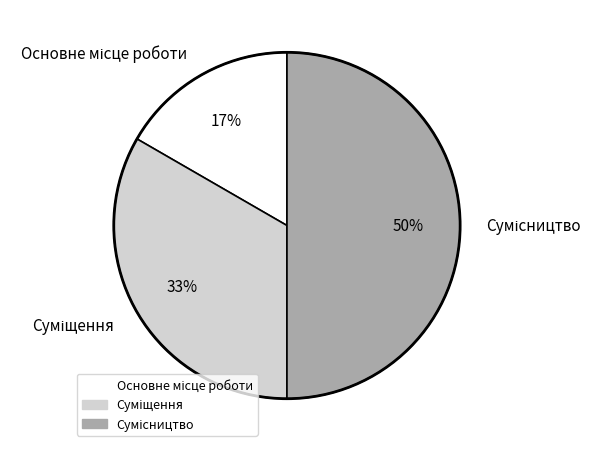

To the nearest percent, what is the average slice percentage?

33%